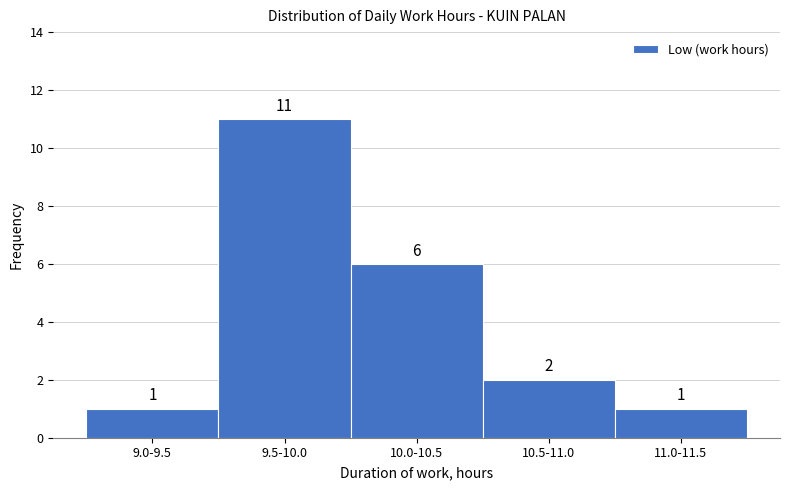

Reading left to right, extract all data points from this chart.

9.0-9.5=1	9.5-10.0=11	10.0-10.5=6	10.5-11.0=2	11.0-11.5=1